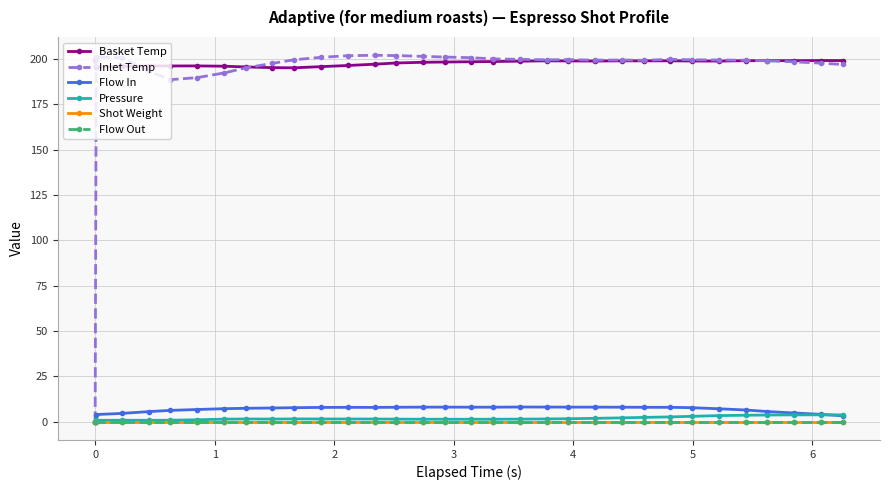

True or false: Flow Out and Pressure cross at least once.

False